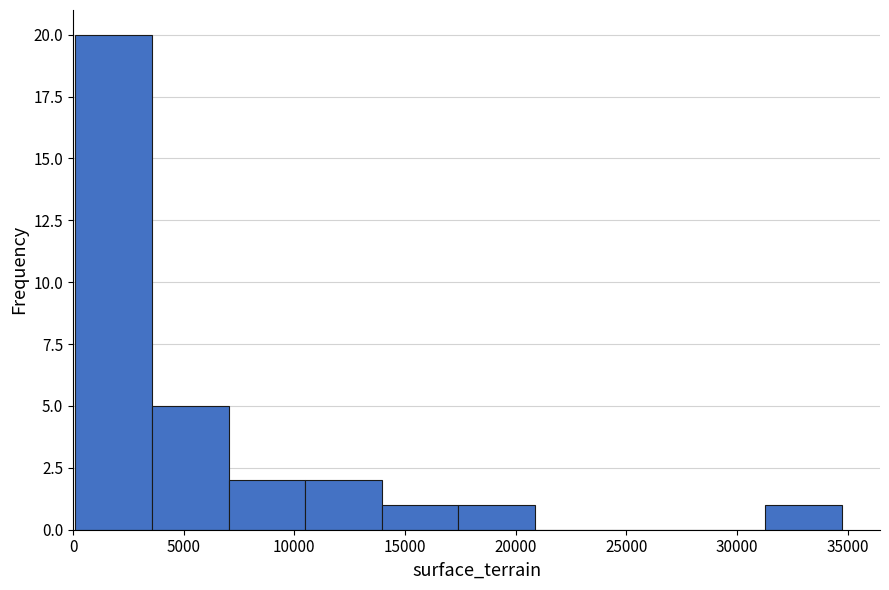

Which range on the x-axis has the tallest bar?

0 to 3500